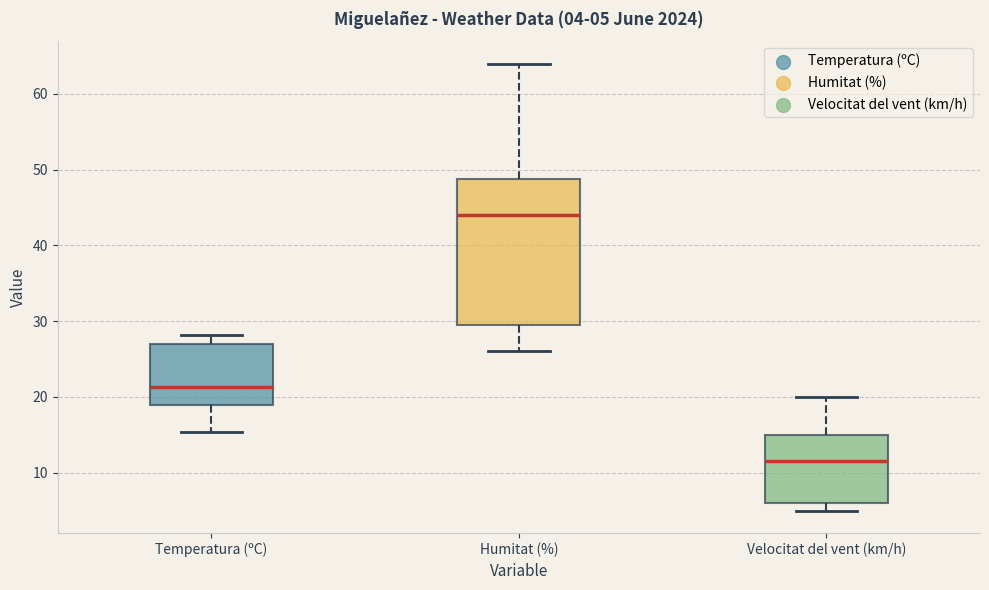

Which box is the tallest, from its lower edge to its upper edge?

Humitat (%)